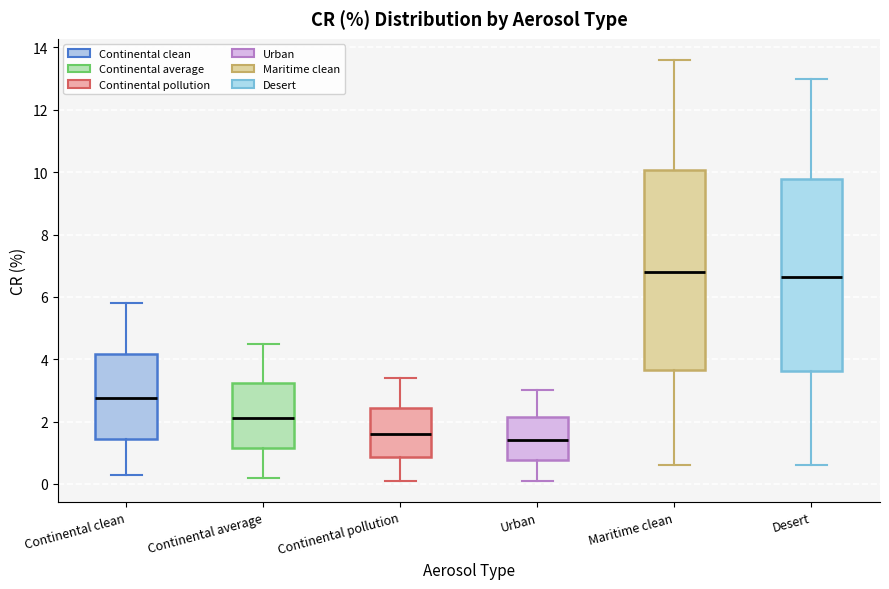

Where does the median line of the box for Continental average sit on the y-axis? The values are not printed on the chart, so give them approximately, as read against the axis.

2.2